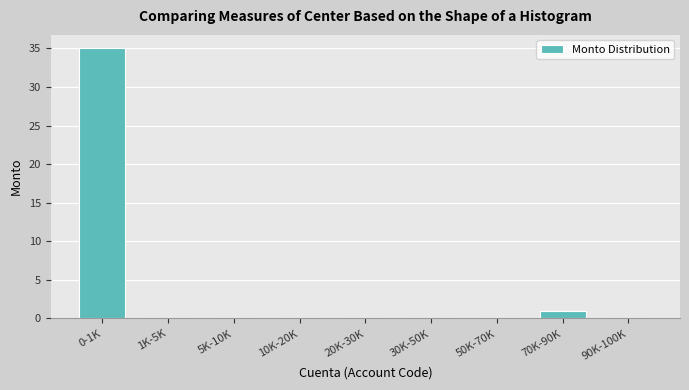

Reading left to right, what are all the values shown in this chart?

0-1K=35	1K-5K=0	5K-10K=0	10K-20K=0	20K-30K=0	30K-50K=0	50K-70K=0	70K-90K=1	90K-100K=0